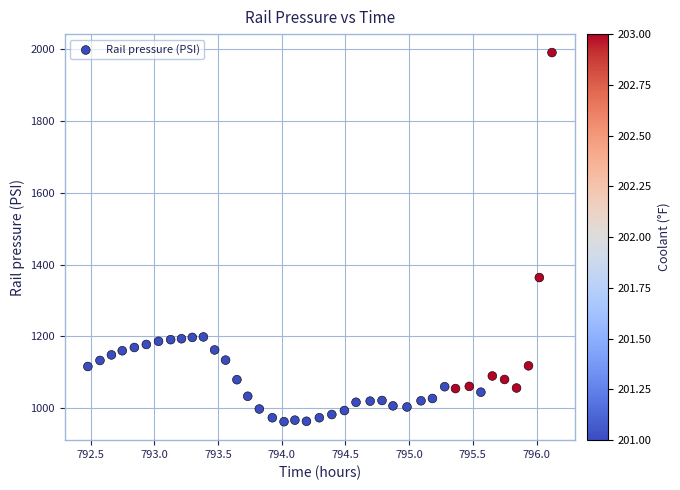

What Y value in the scatter plot is closest to 1476?

1363.7